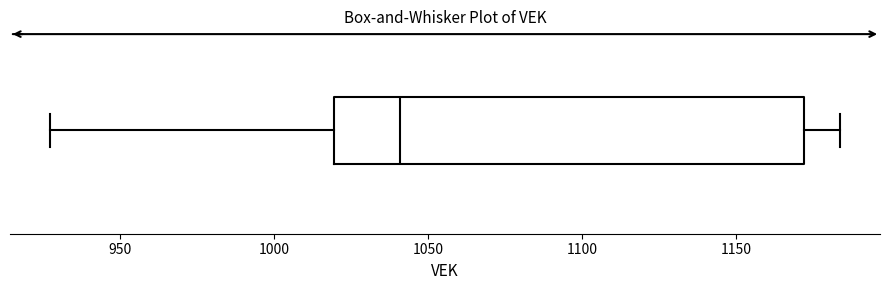

Read this box plot against the x-axis: the position of the median line, the range covered by the box, and the ends of both whiskers. The values are not printed on the chart, so give them approximately, as read against the axis.

median 1040, box 1020 to 1170, whiskers 925 to 1185